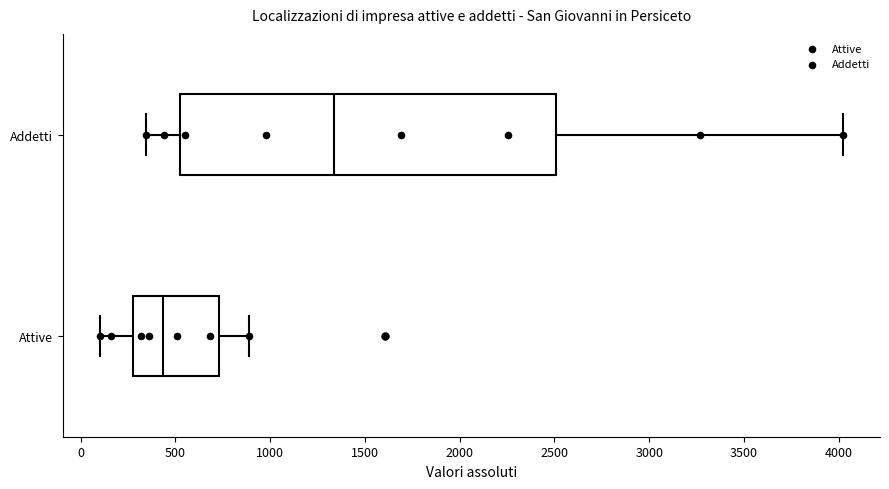

Which box has the furthest to the right median line?

Addetti